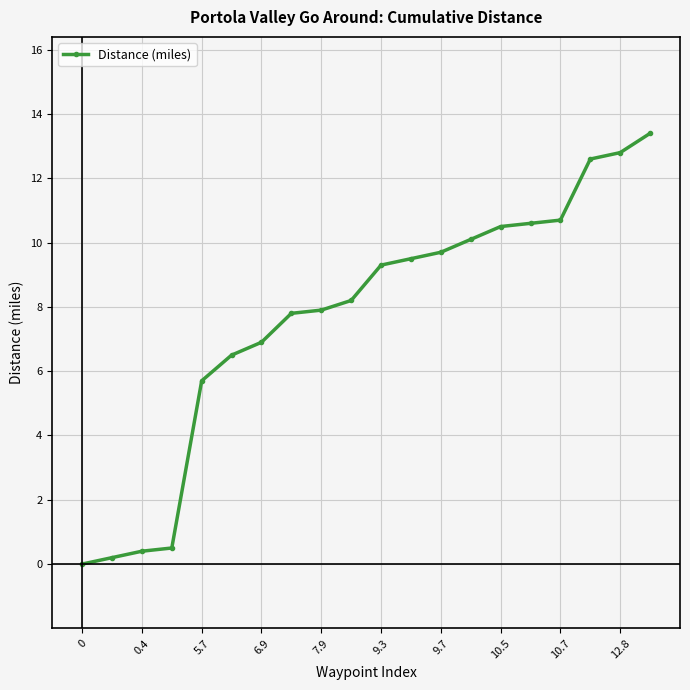

What is the sum of all values?

153.3